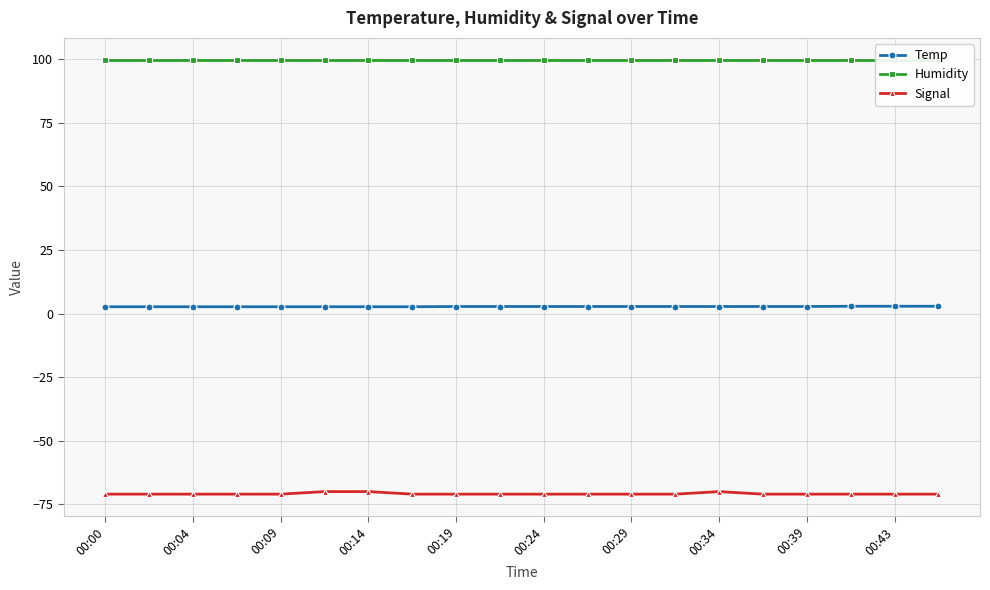

Which category has the lowest value in the Temp series?

00:00